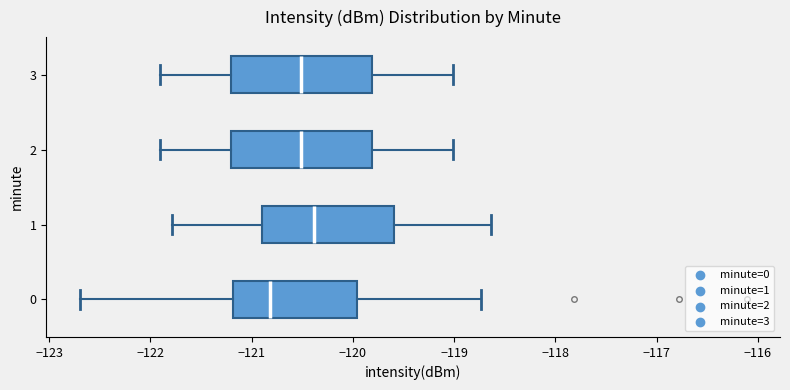

Where is the right edge of the box at y = 3 on the x-axis? The values are not printed on the chart, so give them approximately, as read against the axis.

-119.8